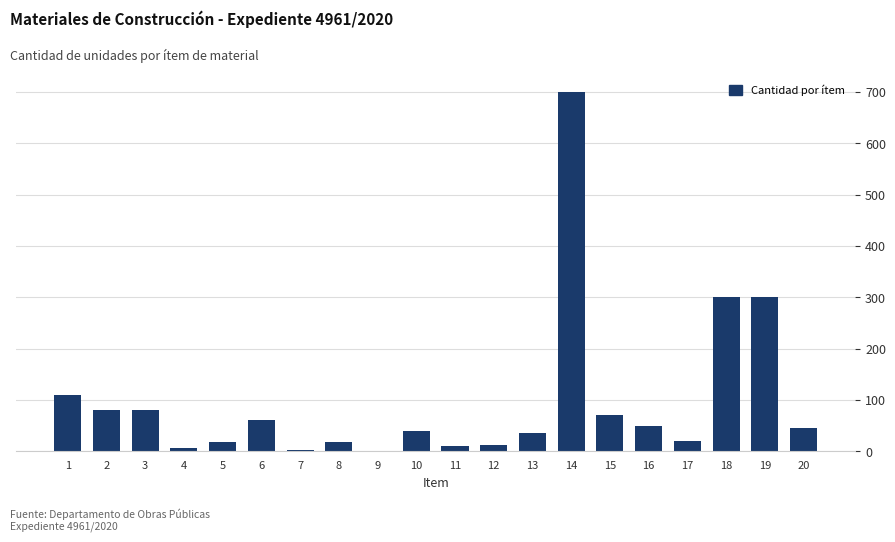

How many categories are shown in the chart?

20